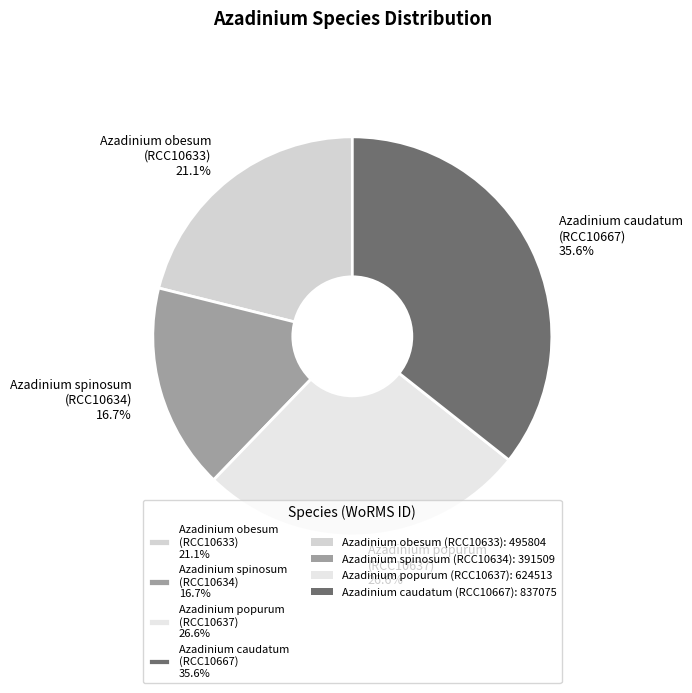

Does Azadinium popurum (RCC10637) 26.6% represent more than half of the total?

No